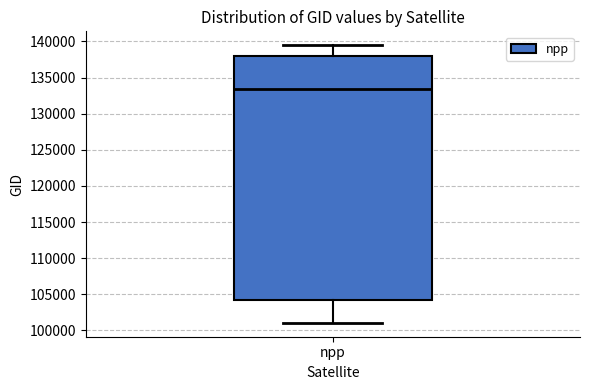

Read this box plot against the y-axis: the position of the median line, the range covered by the box, and the ends of both whiskers. The values are not printed on the chart, so give them approximately, as read against the axis.

median 133500, box 104000 to 138000, whiskers 101000 to 139500